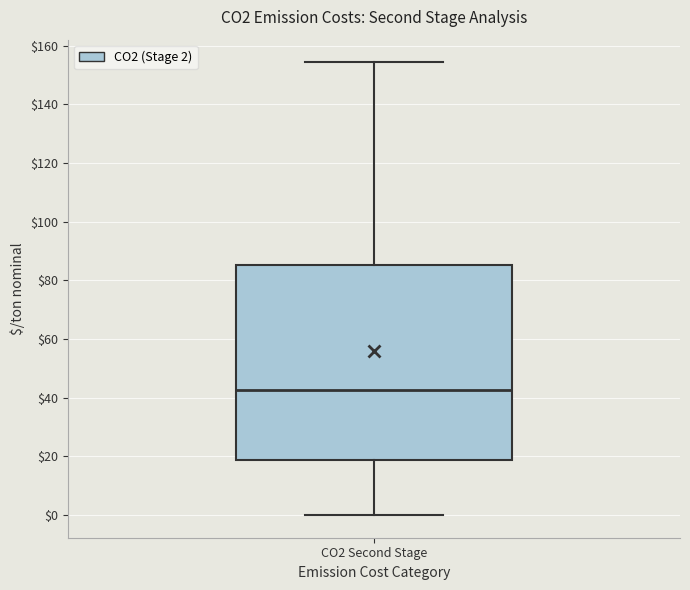

Transcribe this box plot: give where the median line is, the range the box spans, and where the two whiskers end, as read against the y-axis. The values are not printed on the chart, so give them approximately, as read against the axis.

median 42, box 18 to 86, whiskers 0 to 154